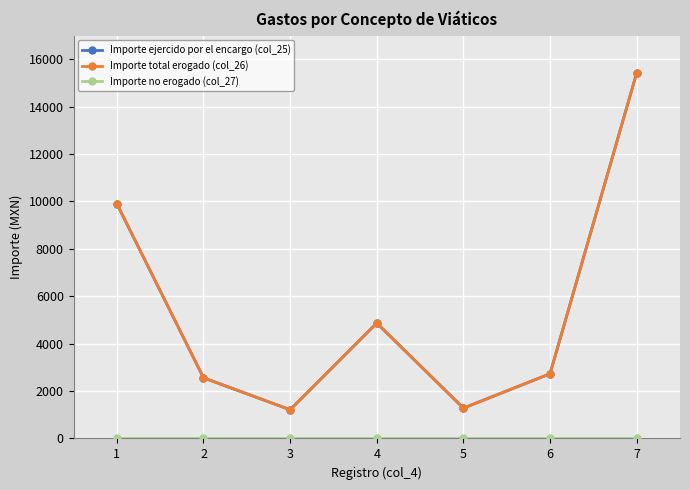

What value does the Importe ejercido por el encargo (col_25) series have at 5?

1280